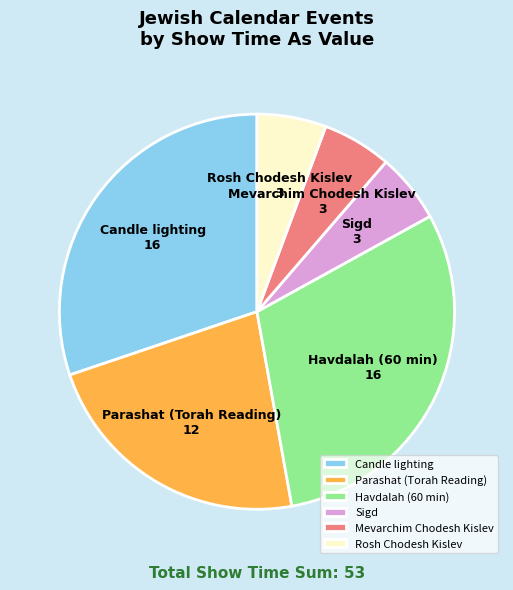

Combined, do Candle lighting and Sigd account for over 50%?

No